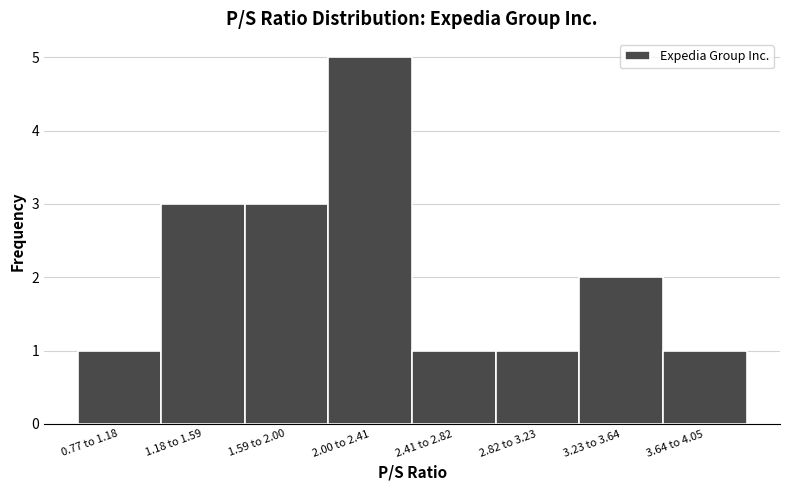

Reading left to right, list all the values displayed in this chart.

1	3	3	5	1	1	2	1